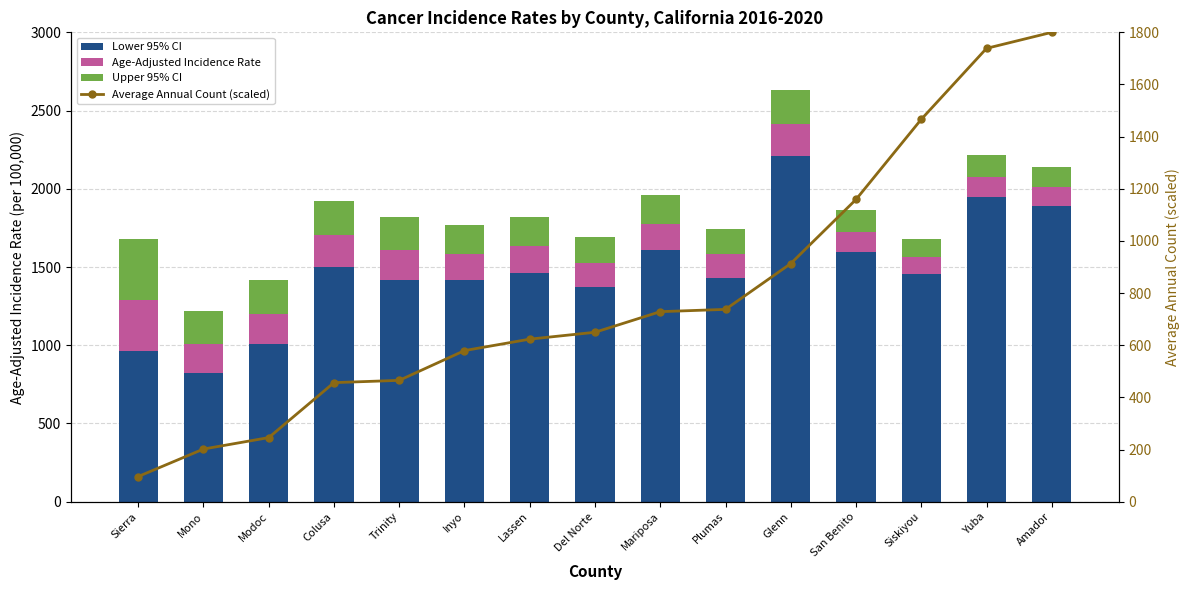

Which has a higher value, Mono or Mariposa?

Mariposa